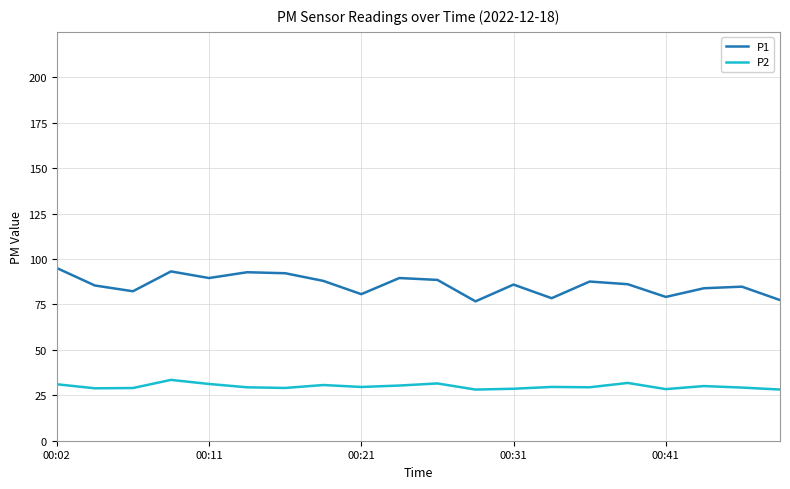

True or false: P2 and P1 intersect in this chart.

False